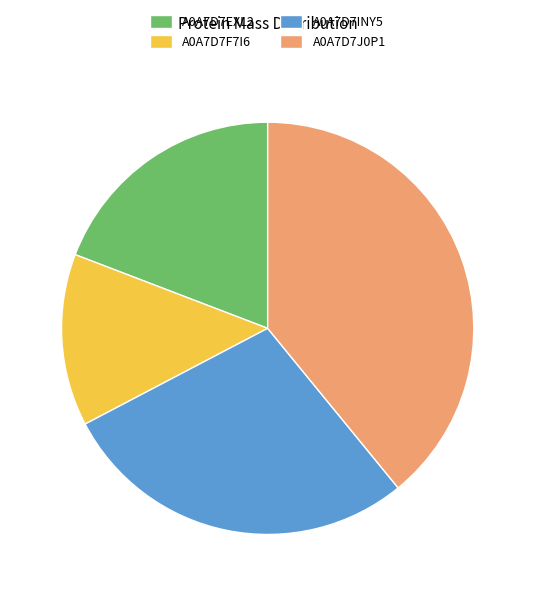

Does any single category account for the majority?

No